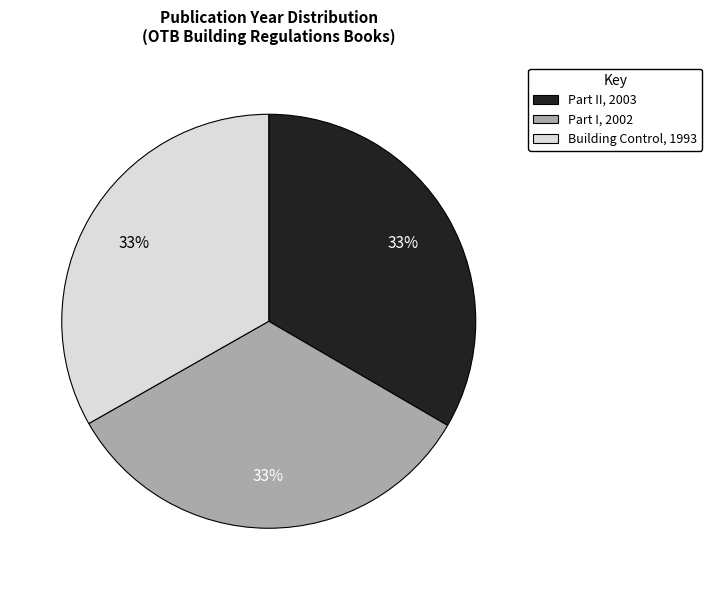

To the nearest percent, what portion does Part I, 2002 represent?

33%